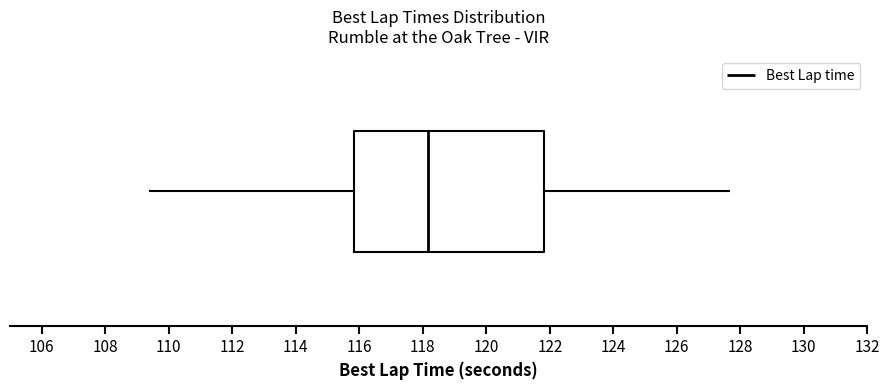

Read this box plot against the x-axis: the position of the median line, the range covered by the box, and the ends of both whiskers. The values are not printed on the chart, so give them approximately, as read against the axis.

median 118.2, box 115.8 to 121.8, whiskers 109.4 to 127.6